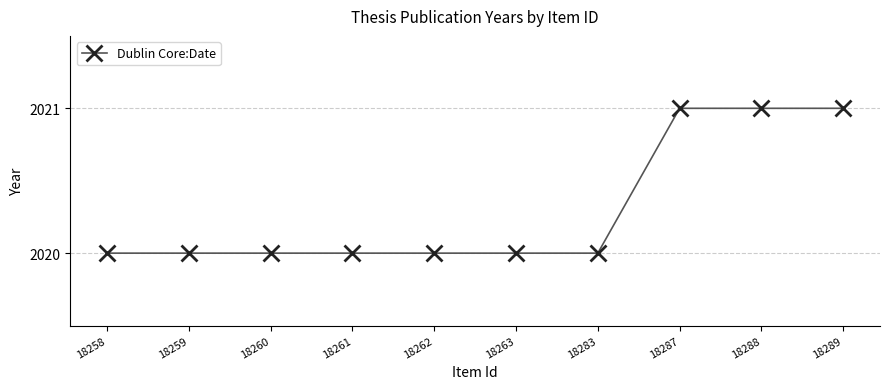

Rank the categories by value from highest to lowest.

18287, 18288, 18289, 18258, 18259, 18260, 18261, 18262, 18263, 18283